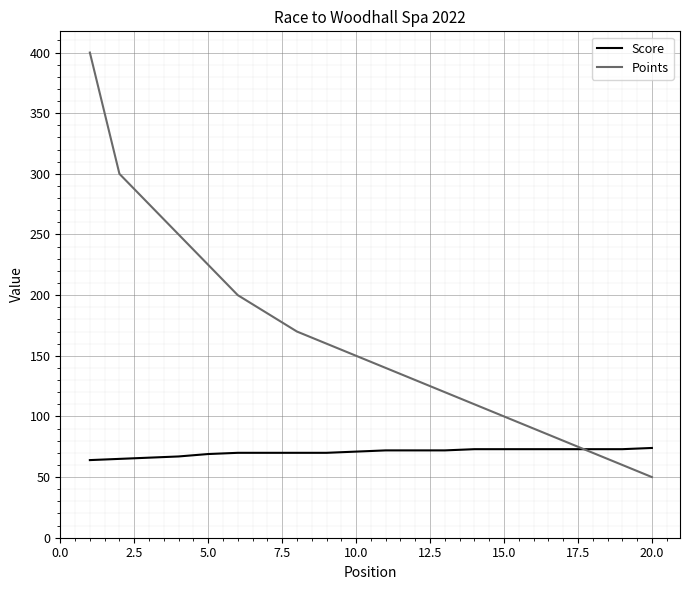

What is the highest value of the Score series?

74